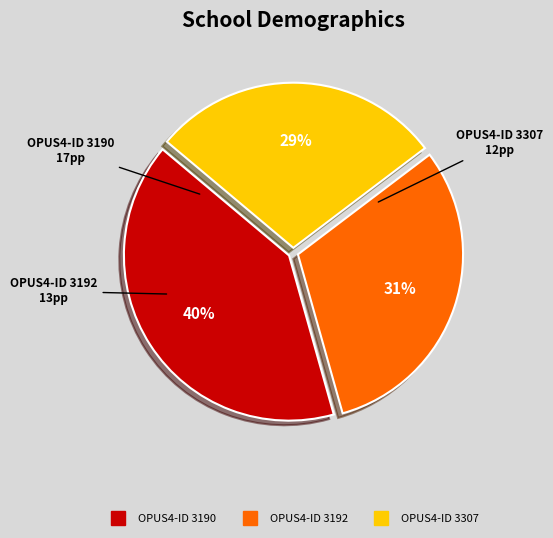

Is there any slice that represents more than half of the pie?

No